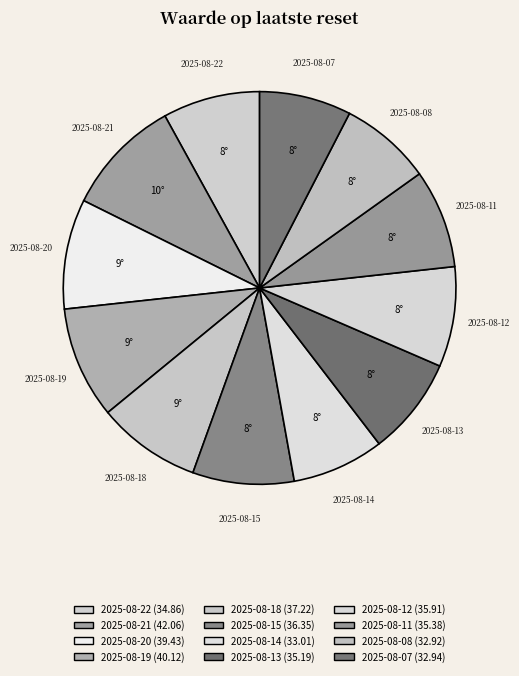

To the nearest percent, what is the difference between the 2025-08-20 and 2025-08-07 slice percentages?

1%